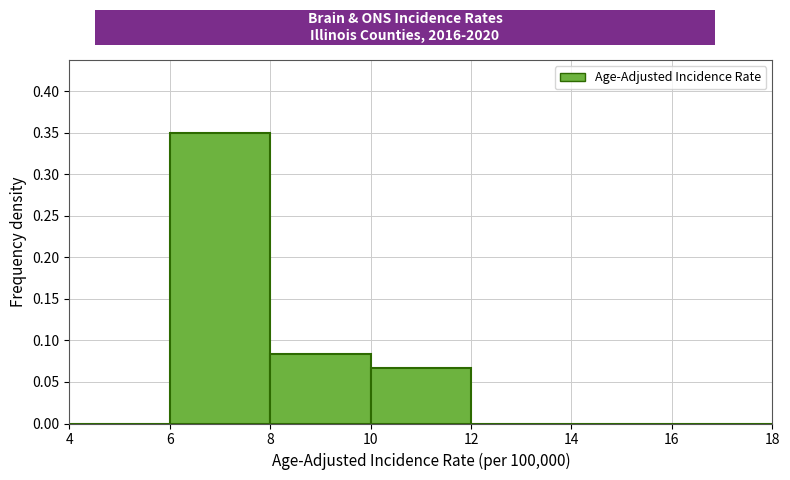

Reading left to right, list every bar in this chart as the range it spans on the x-axis followed by its height. The values are not printed on the chart, so give them approximately, as read against the axis.

4 to 6: 0
6 to 8: 0.350
8 to 10: 0.085
10 to 12: 0.065
12 to 14: 0
14 to 16: 0
16 to 18: 0